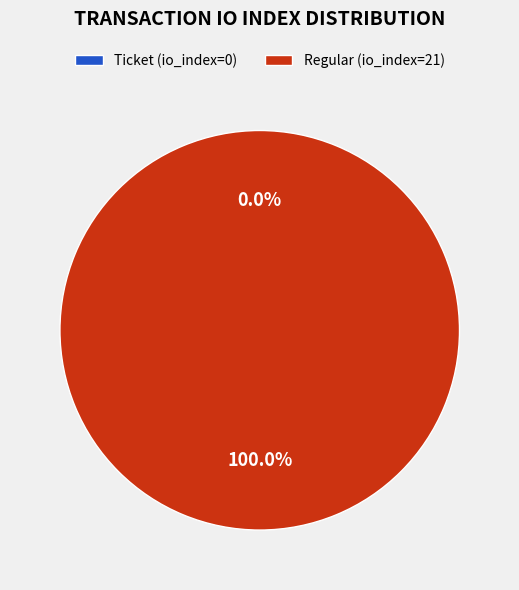

Rank the categories by value from lowest to highest.

Ticket (io_index=0), Regular (io_index=21)